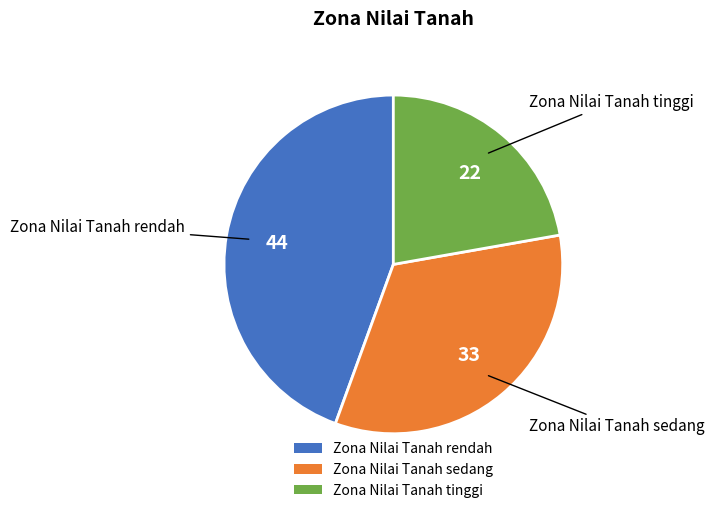

What is the smallest slice in the pie chart?

Zona Nilai Tanah tinggi